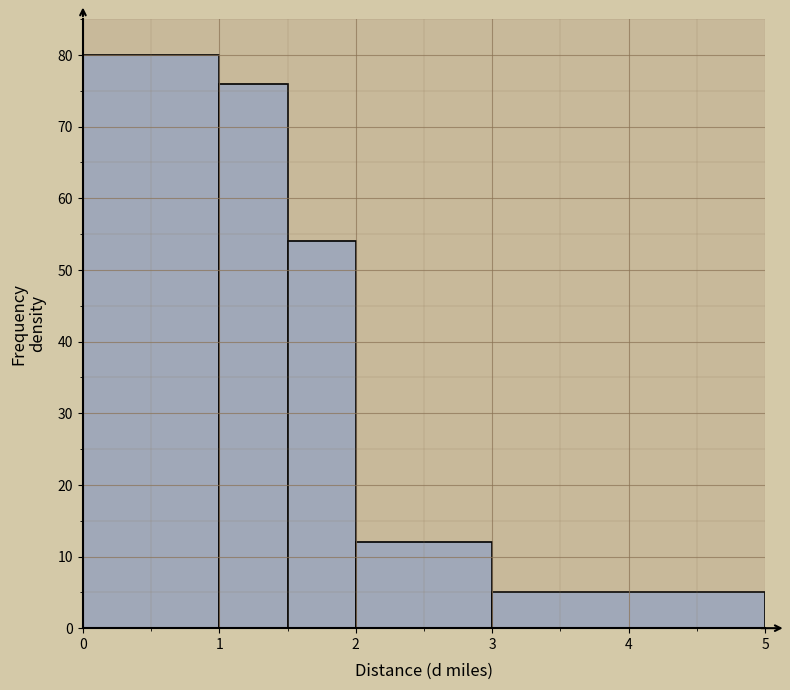

Over which range of the x-axis is the bar tallest?

0.0 to 1.0